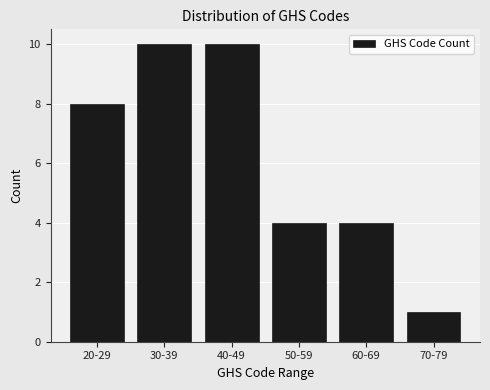

Reading right to left, what are all the values shown in this chart?

1	4	4	10	10	8